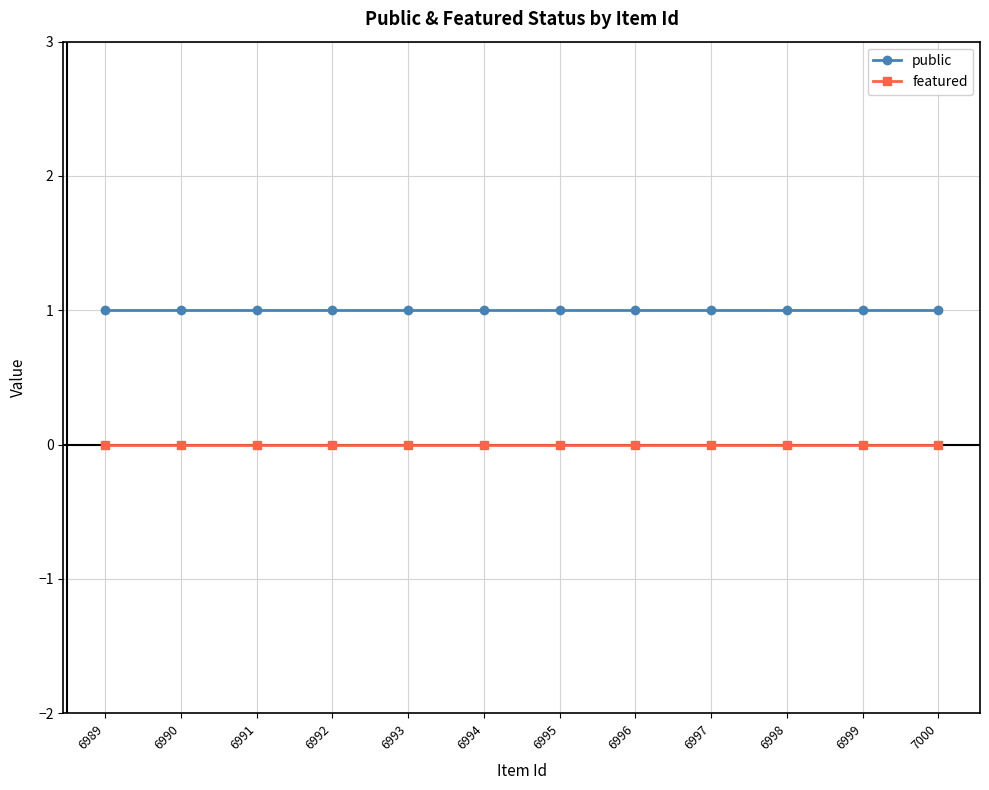

How many lines are shown in the chart?

2